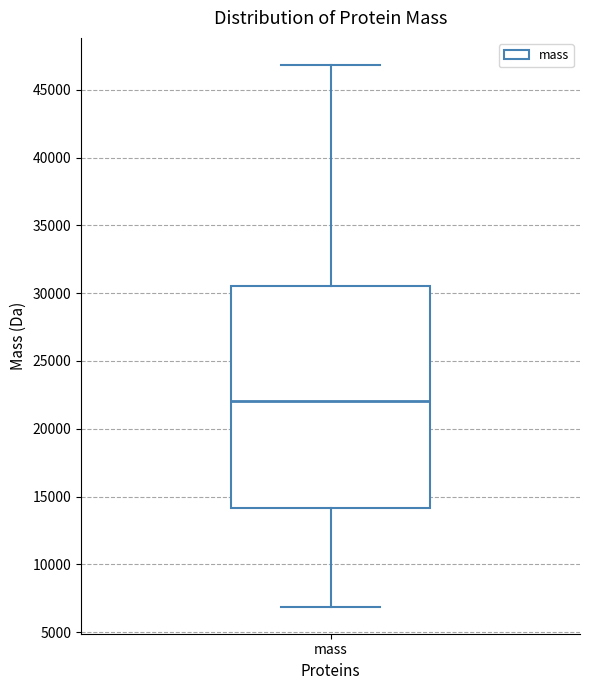

Where does the median line of the box for mass sit on the y-axis? The values are not printed on the chart, so give them approximately, as read against the axis.

22000